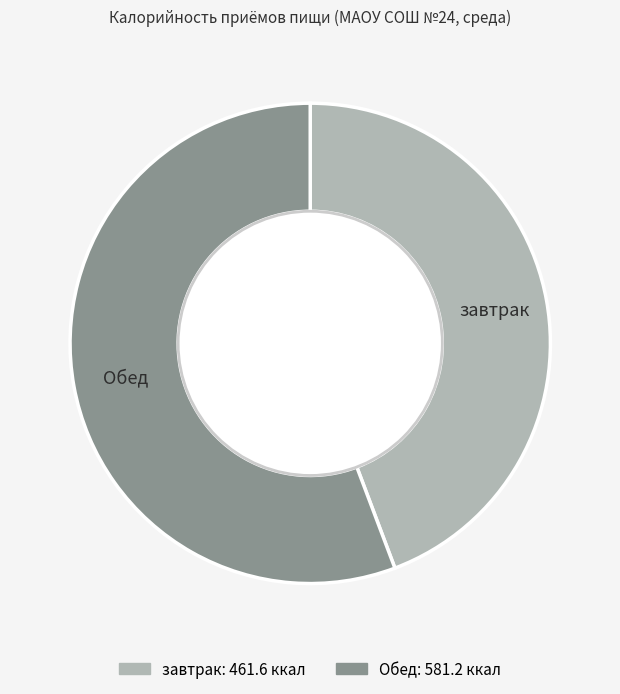

How many slices are in this pie chart?

2